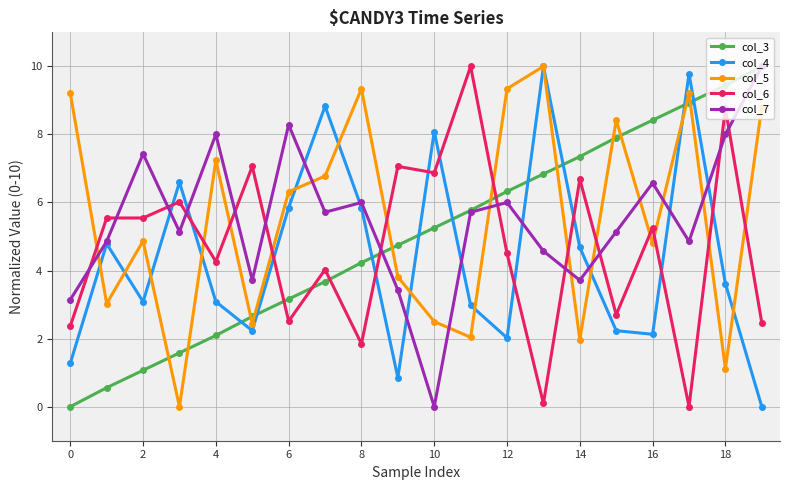

True or false: col_5 and col_6 intersect in this chart.

True